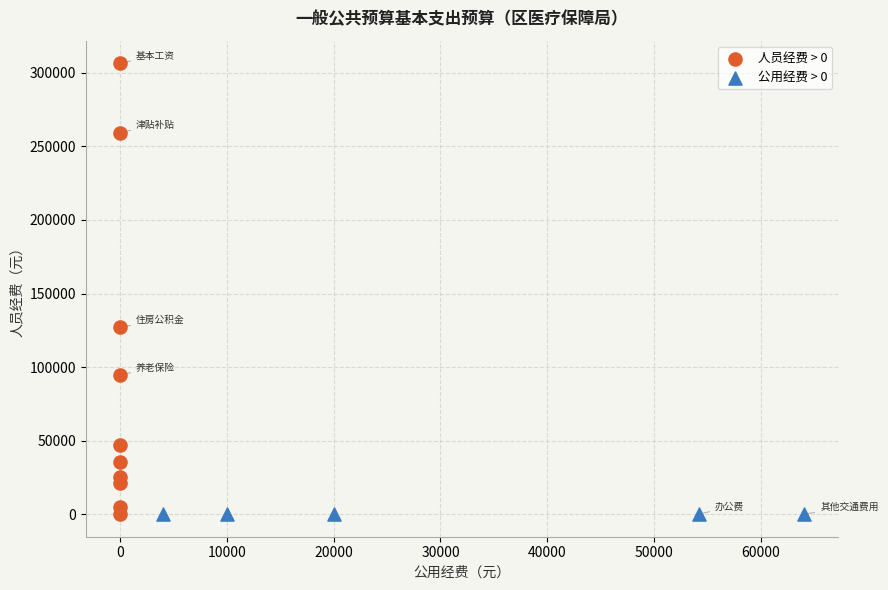

Which series reaches the maximum Y coordinate?

人员经费 > 0